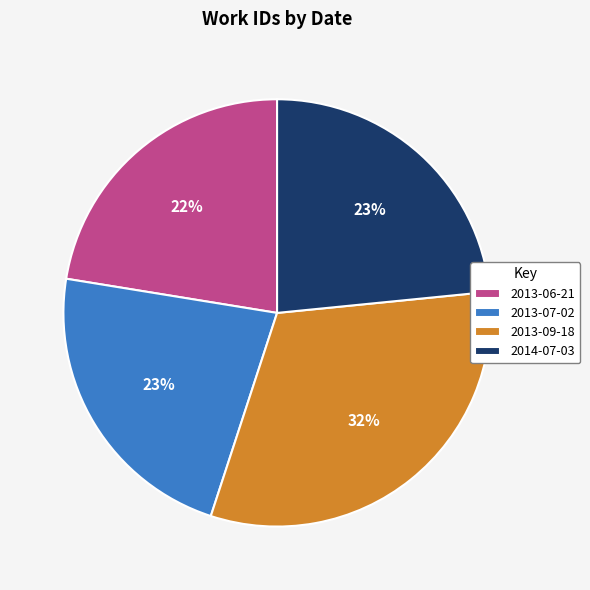

Is it true that 2013-09-18 is 20% of the pie?

False